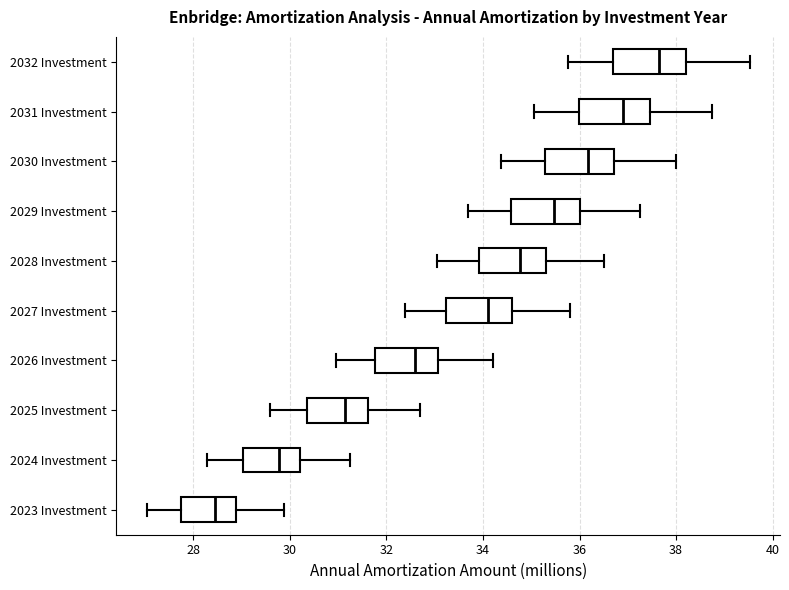

Reading bottom to top, read every box against the x-axis: the position of its median line, the range the box covers, and the ends of its whiskers. The values are not printed on the chart, so give them approximately, as read against the axis.

2023 Investment: median 28.4, box 27.8 to 28.8, whiskers 27.0 to 29.8
2024 Investment: median 29.8, box 29.0 to 30.2, whiskers 28.2 to 31.2
2025 Investment: median 31.2, box 30.4 to 31.6, whiskers 29.6 to 32.6
2026 Investment: median 32.6, box 31.8 to 33.0, whiskers 31.0 to 34.2
2027 Investment: median 34.0, box 33.2 to 34.6, whiskers 32.4 to 35.8
2028 Investment: median 34.8, box 34.0 to 35.2, whiskers 33.0 to 36.6
2029 Investment: median 35.4, box 34.6 to 36.0, whiskers 33.6 to 37.2
2030 Investment: median 36.2, box 35.2 to 36.8, whiskers 34.4 to 38.0
2031 Investment: median 37.0, box 36.0 to 37.4, whiskers 35.0 to 38.8
2032 Investment: median 37.6, box 36.8 to 38.2, whiskers 35.8 to 39.6